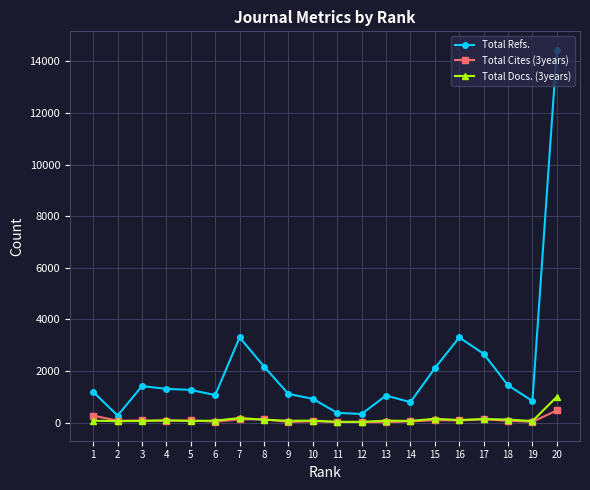

True or false: Total Refs. and Total Cites (3years) cross at least once.

False